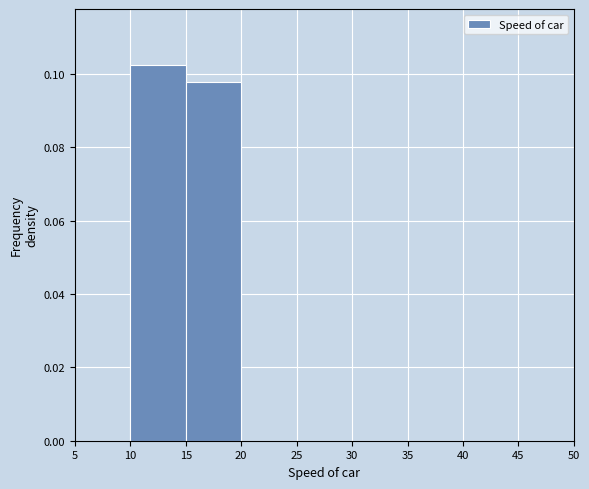

Reading left to right, list every bar in this chart as the range it spans on the x-axis followed by its height. The values are not printed on the chart, so give them approximately, as read against the axis.

5 to 10: 0
10 to 15: 0.102
15 to 20: 0.098
20 to 25: 0
25 to 30: 0
30 to 35: 0
35 to 40: 0
40 to 45: 0
45 to 50: 0